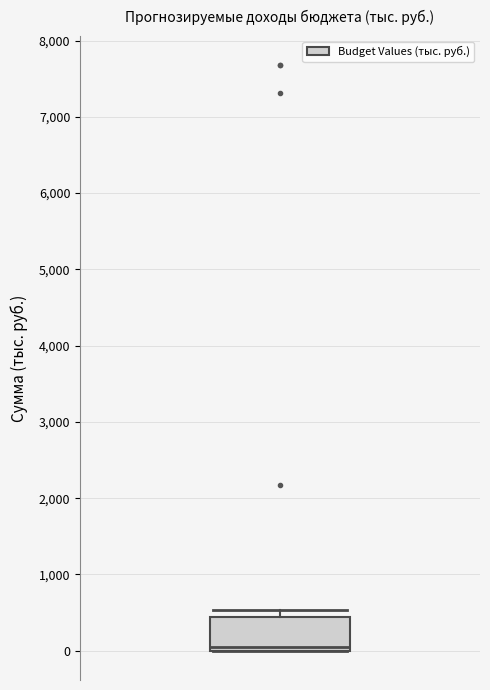

Where is the upper edge of the box on the y-axis? The values are not printed on the chart, so give them approximately, as read against the axis.

400